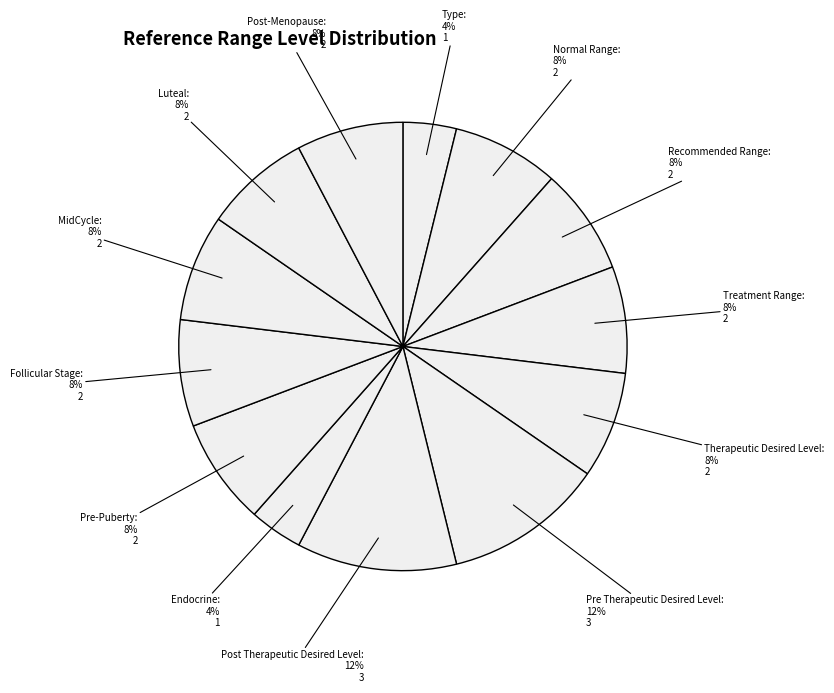

Count the number of slices in the pie.

13